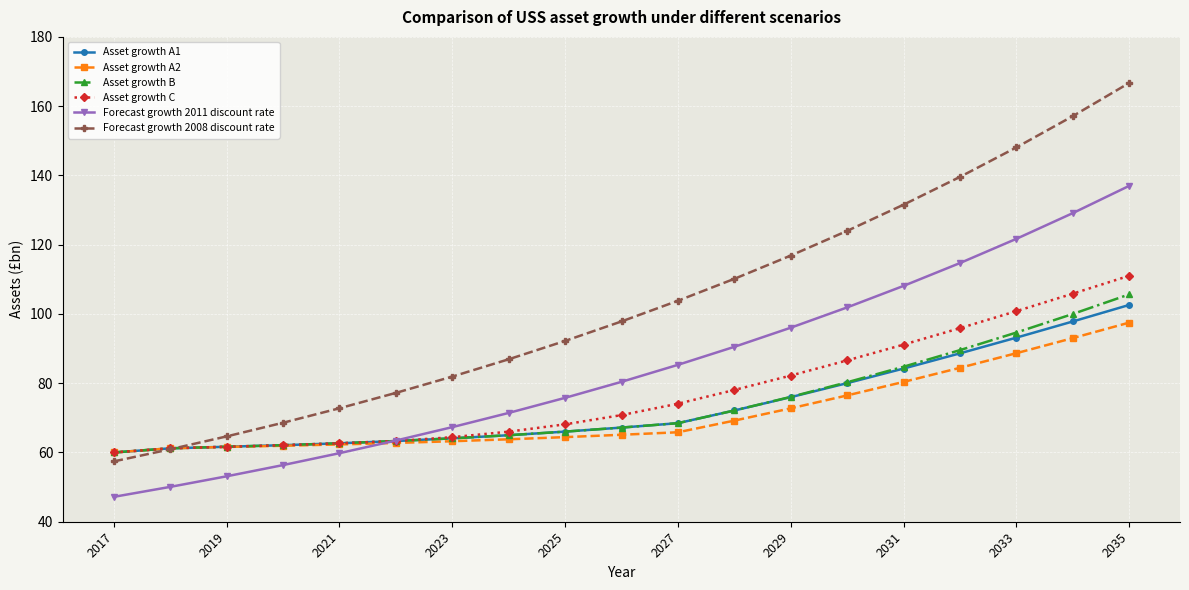

True or false: Forecast growth 2011 discount rate and Forecast growth 2008 discount rate cross at least once.

False